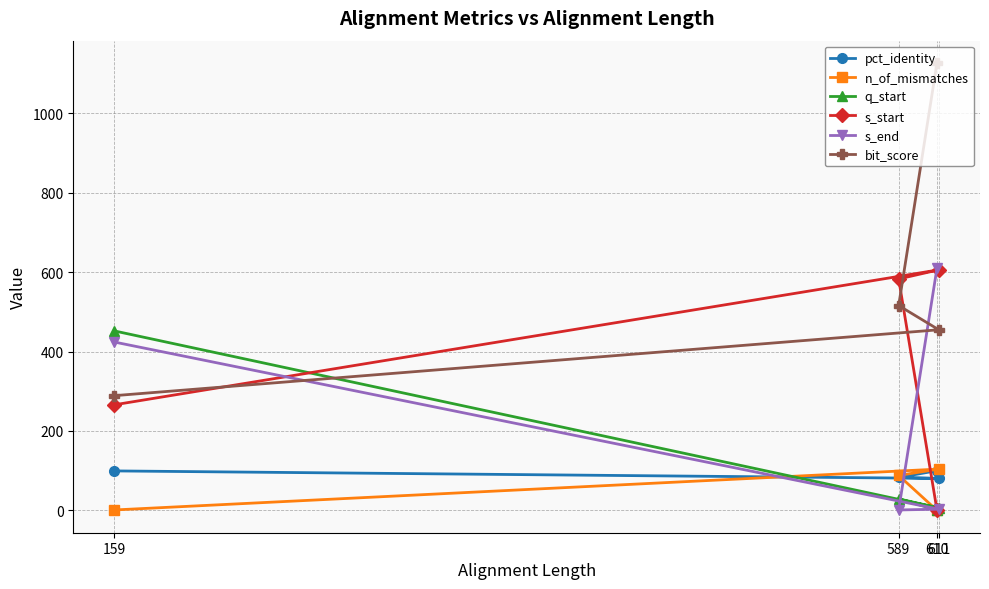

Rank the series at 610 from lowest to highest value.

n_of_mismatches, q_start, s_start, pct_identity, s_end, bit_score